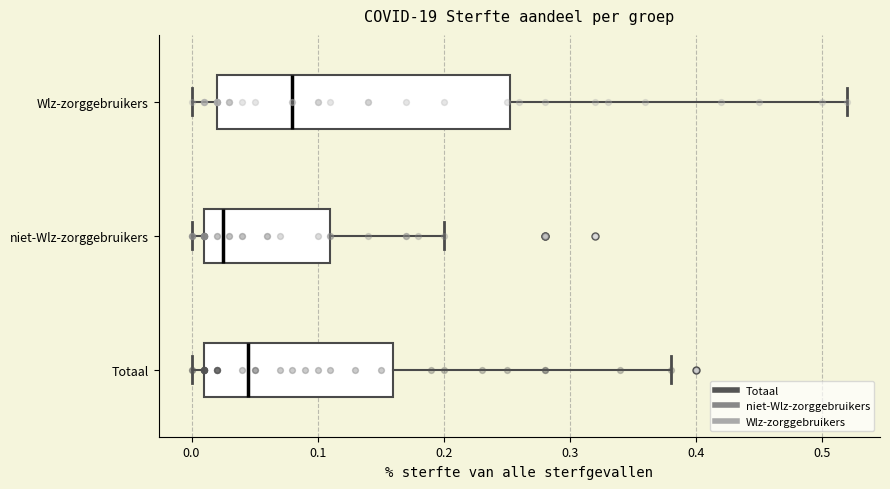

Reading bottom to top, read every box against the x-axis: the position of its median line, the range the box covers, and the ends of its whiskers. The values are not printed on the chart, so give them approximately, as read against the axis.

Totaal: median 0.05, box 0.01 to 0.16, whiskers 0.00 to 0.38
niet-Wlz-zorggebruikers: median 0.03, box 0.01 to 0.11, whiskers 0.00 to 0.20
Wlz-zorggebruikers: median 0.08, box 0.02 to 0.25, whiskers 0.00 to 0.52